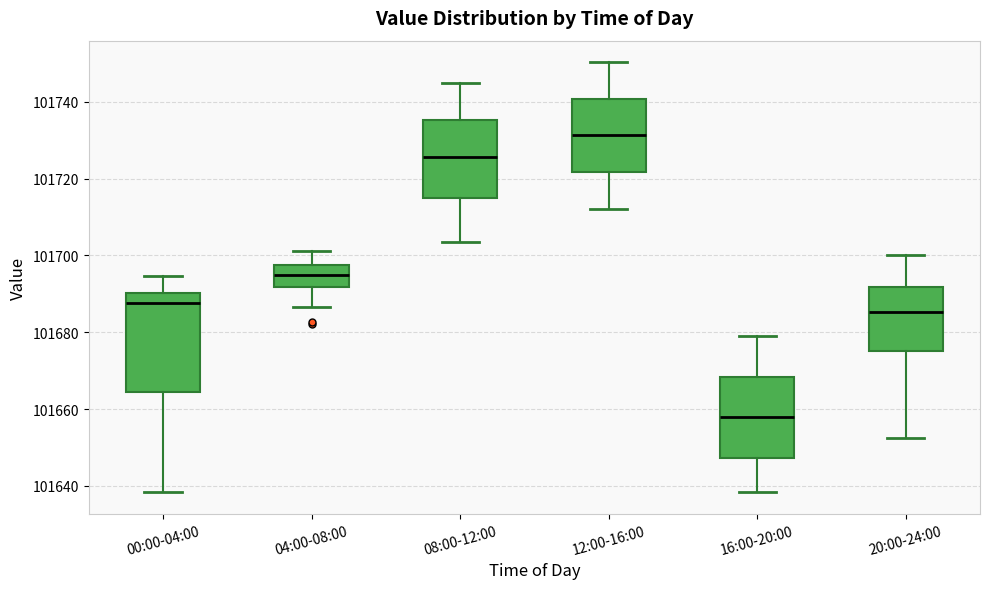

Where does the upper whisker of the box for 16:00-20:00 end on the y-axis? The values are not printed on the chart, so give them approximately, as read against the axis.

101680